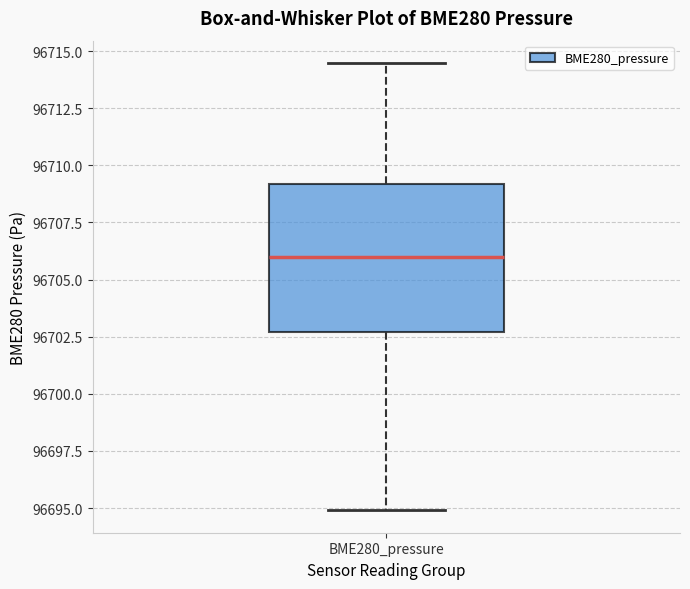

Transcribe this box plot: give where the median line is, the range the box spans, and where the two whiskers end, as read against the y-axis. The values are not printed on the chart, so give them approximately, as read against the axis.

median 96706.0, box 96702.5 to 96709.0, whiskers 96695.0 to 96714.5